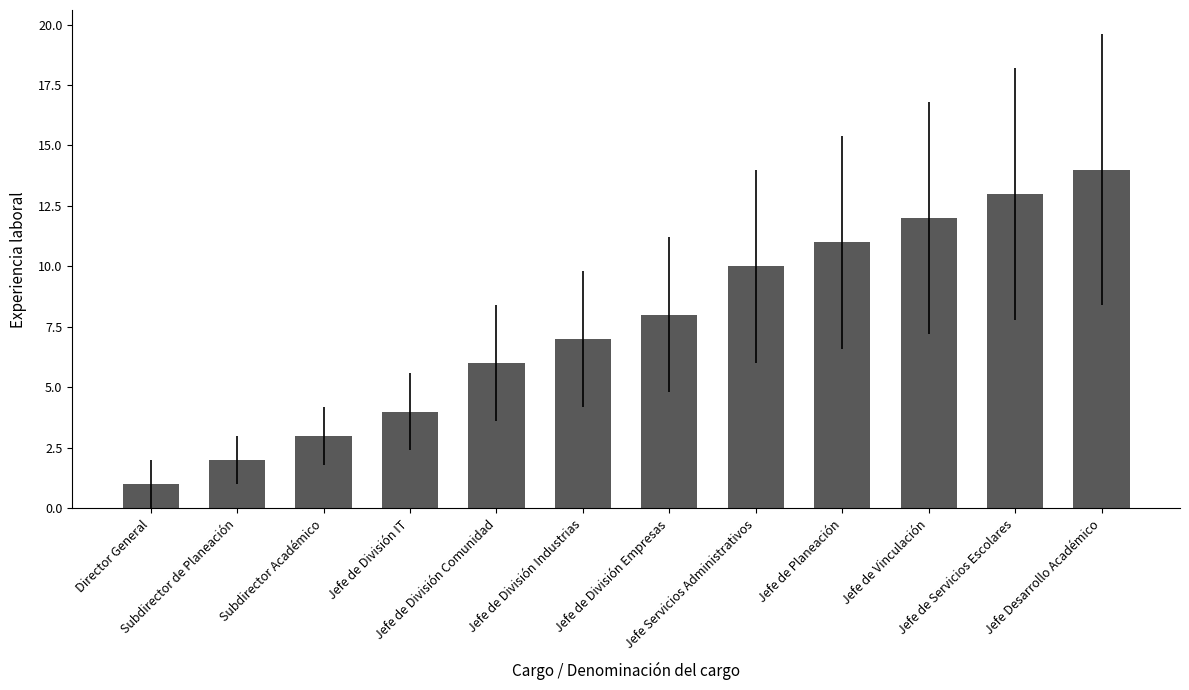

Which category has the lowest value across all series?

Director General